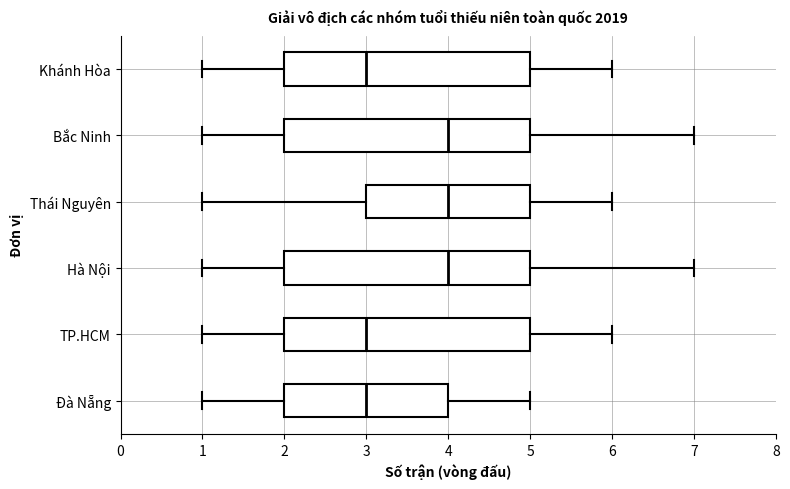

Reading bottom to top, read every box against the x-axis: the position of its median line, the range the box covers, and the ends of its whiskers. The values are not printed on the chart, so give them approximately, as read against the axis.

Đà Nẵng: median 3, box 2 to 4, whiskers 1 to 5
TP.HCM: median 3, box 2 to 5, whiskers 1 to 6
Hà Nội: median 4, box 2 to 5, whiskers 1 to 7
Thái Nguyên: median 4, box 3 to 5, whiskers 1 to 6
Bắc Ninh: median 4, box 2 to 5, whiskers 1 to 7
Khánh Hòa: median 3, box 2 to 5, whiskers 1 to 6